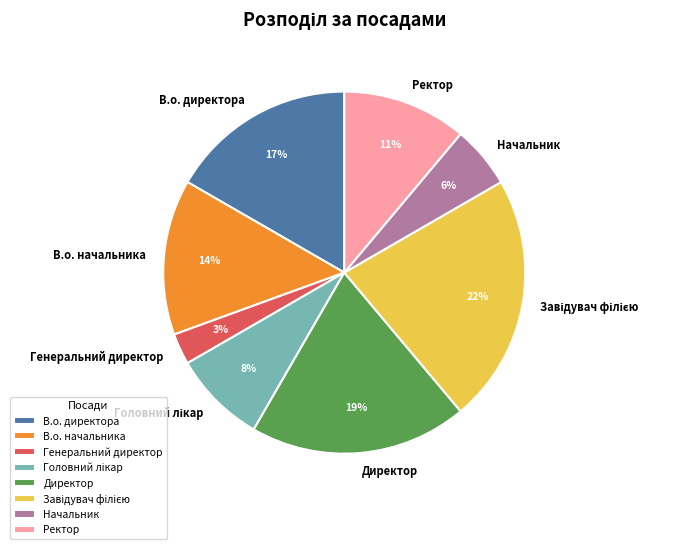

Count the number of slices in the pie.

8